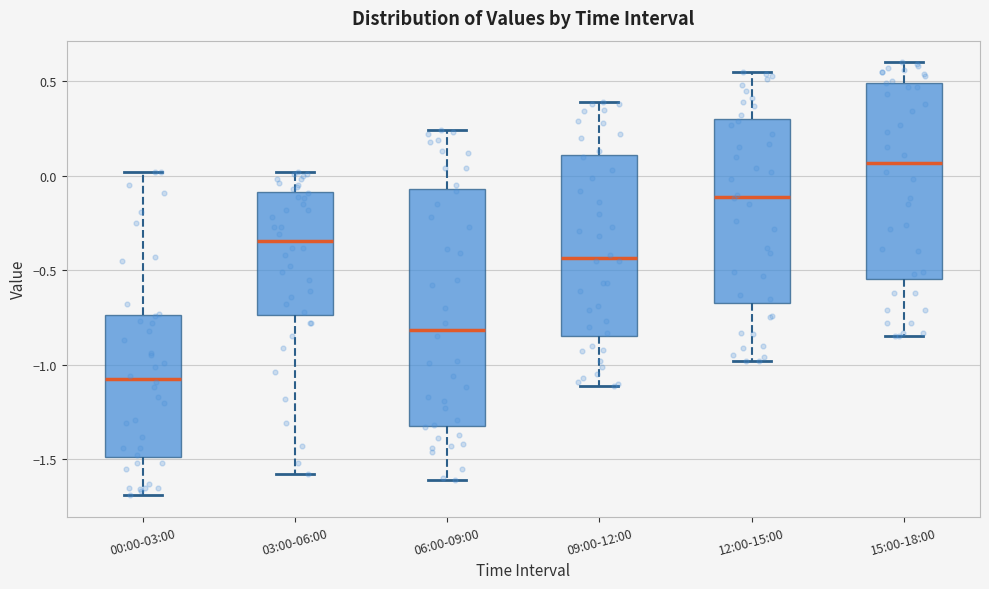

Which box has the highest median line?

15:00-18:00